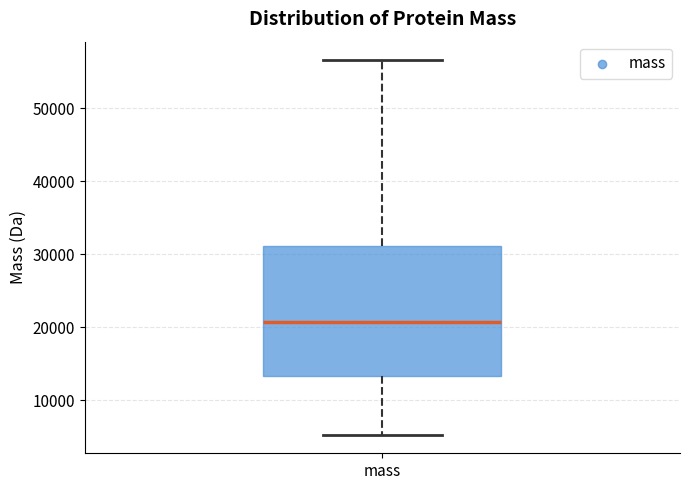

Transcribe this box plot: give where the median line is, the range the box spans, and where the two whiskers end, as read against the y-axis. The values are not printed on the chart, so give them approximately, as read against the axis.

median 21000, box 13000 to 31000, whiskers 5000 to 57000